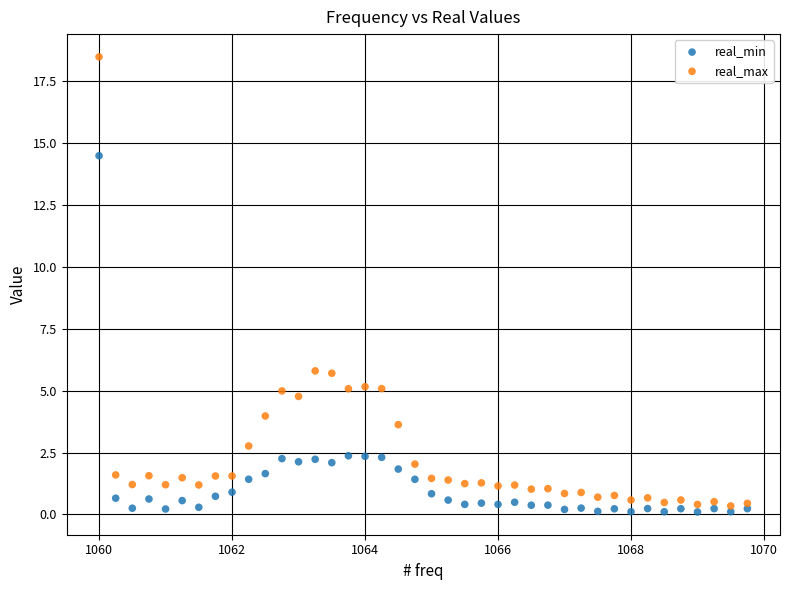

Which series reaches the maximum Y coordinate?

real_max